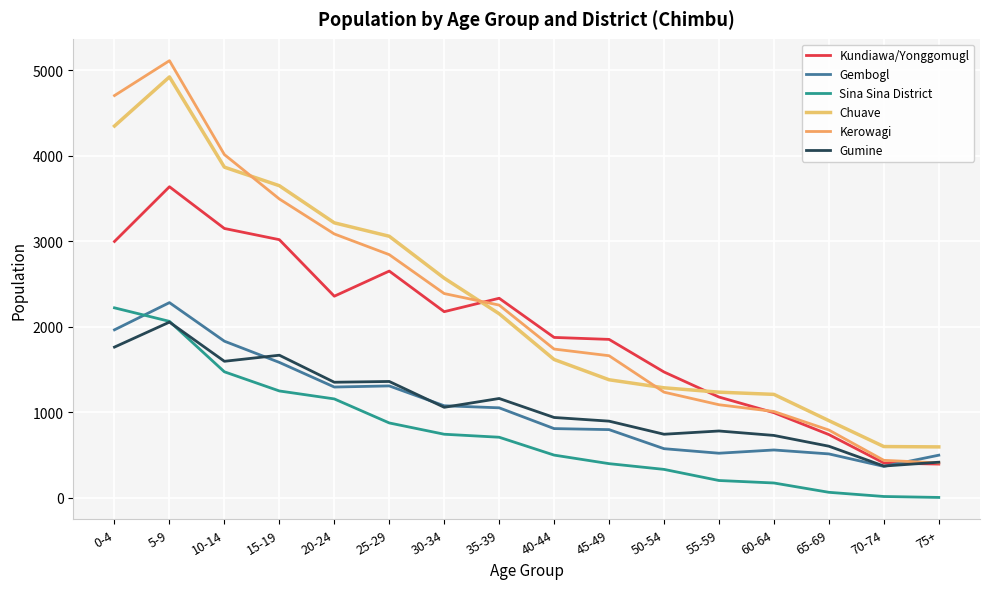

List the labels in order of Gumine value, largest first.

5-9, 0-4, 15-19, 10-14, 25-29, 20-24, 35-39, 30-34, 40-44, 45-49, 55-59, 50-54, 60-64, 65-69, 75+, 70-74